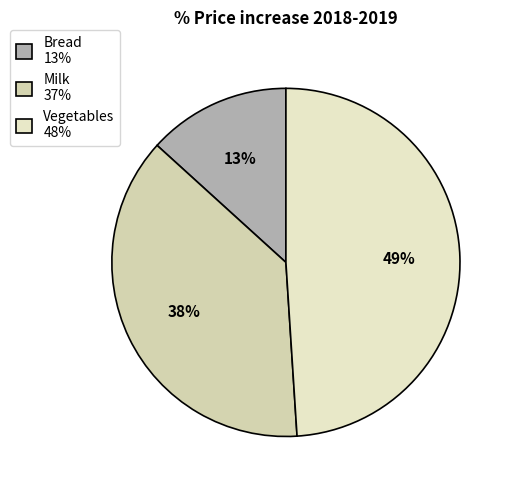

How many slices are in this pie chart?

3